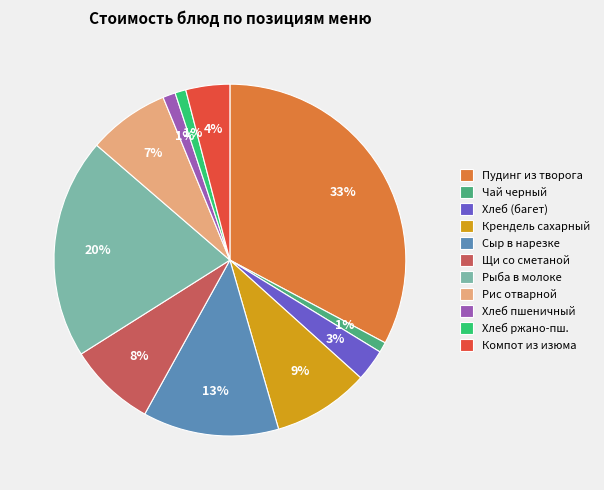

To the nearest percent, what is the average slice percentage?

9%